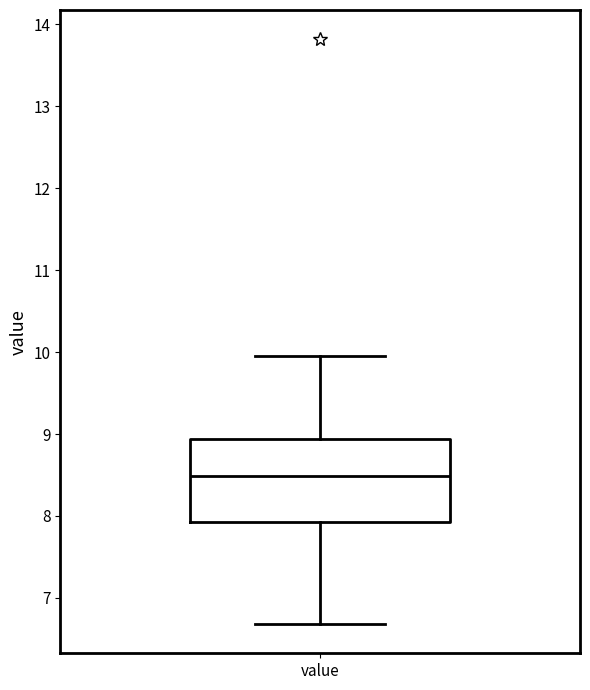

Read this box plot against the y-axis: the position of the median line, the range covered by the box, and the ends of both whiskers. The values are not printed on the chart, so give them approximately, as read against the axis.

median 8.5, box 7.9 to 8.9, whiskers 6.7 to 10.0